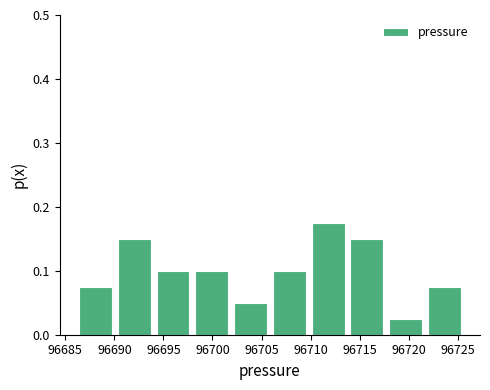

Reading left to right, transcribe this chart: for each bar, give the range it covers on the x-axis and its height. Neither the bar edges nor the heights are printed on the chart, so give them approximately, as read against the axes.

96686.0 to 96690.0: 0.08
96690.0 to 96694.0: 0.15
96694.0 to 96698.0: 0.10
96698.0 to 96702.0: 0.10
96702.0 to 96706.0: 0.05
96706.0 to 96710.0: 0.10
96710.0 to 96714.0: 0.18
96714.0 to 96717.5: 0.15
96717.5 to 96721.5: 0.03
96721.5 to 96725.5: 0.08